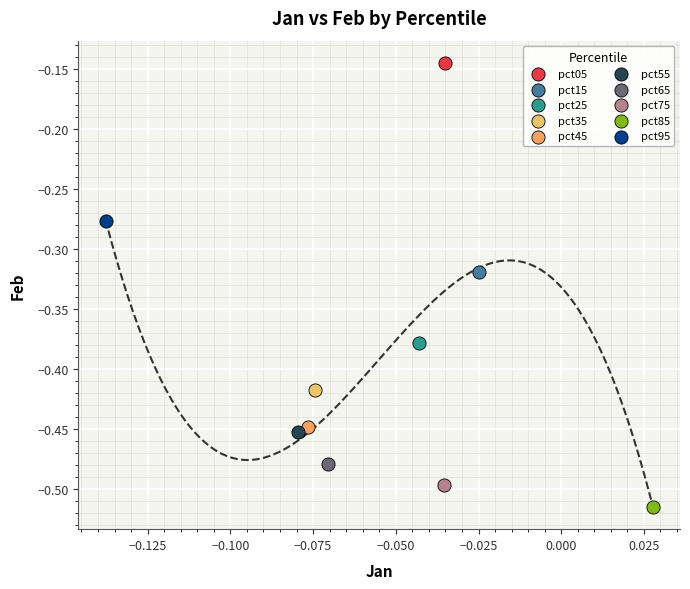

What are all the series names shown in the legend?

pct05, pct15, pct25, pct35, pct45, pct55, pct65, pct75, pct85, pct95